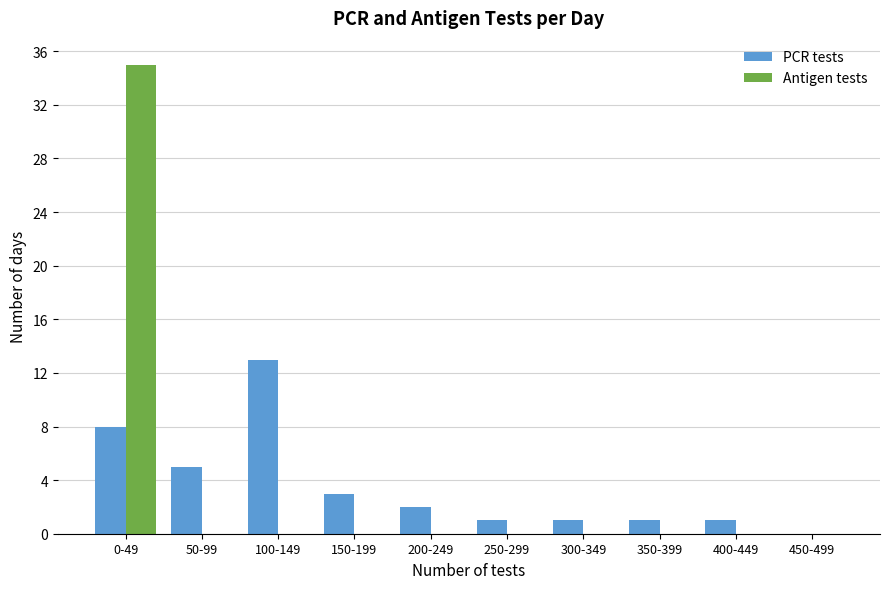

Reading right to left, list all the values displayed in this chart.

PCR tests: 450-499=0	400-449=1	350-399=1	300-349=1	250-299=1	200-249=2	150-199=3	100-149=13	50-99=5	0-49=8
Antigen tests: 450-499=0	400-449=0	350-399=0	300-349=0	250-299=0	200-249=0	150-199=0	100-149=0	50-99=0	0-49=35